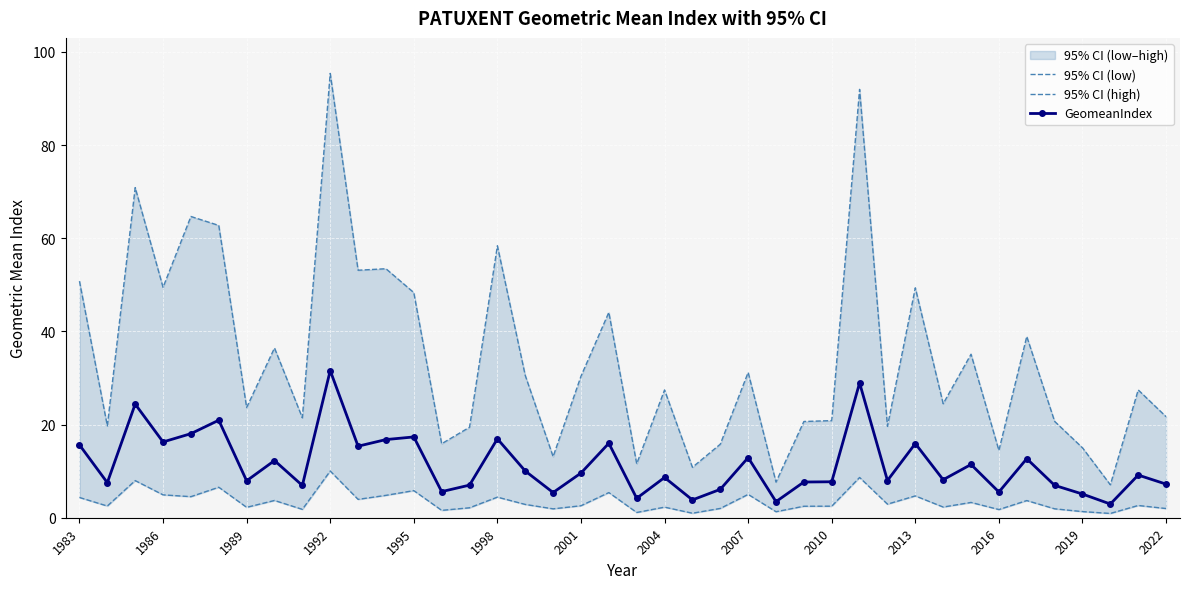

True or false: GeomeanIndex and 95% CI (high) cross at least once.

False